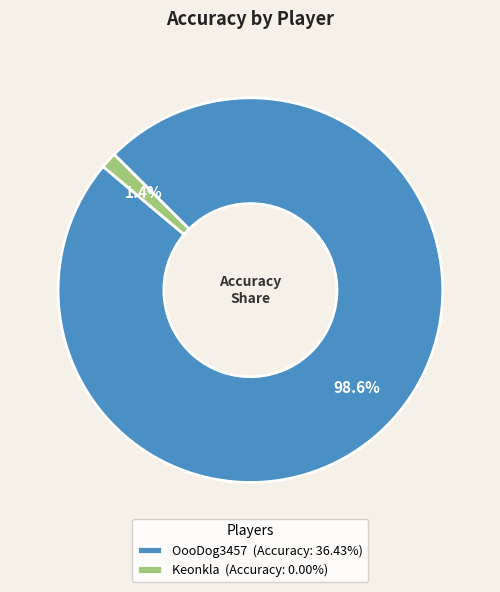

Is OooDog3457 (Accuracy: 36.43%) the majority of the pie?

Yes